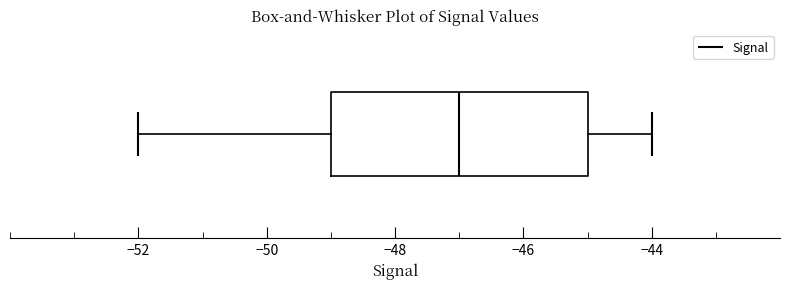

Where is the right edge of the box on the x-axis? The values are not printed on the chart, so give them approximately, as read against the axis.

-45